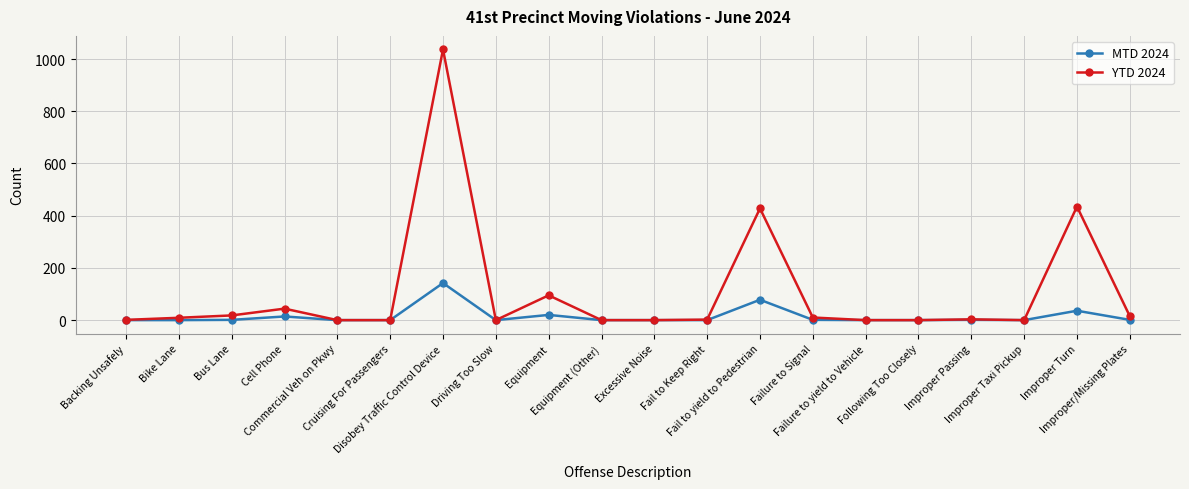

True or false: MTD 2024 has more than 0 points higher than both neighbors.

True